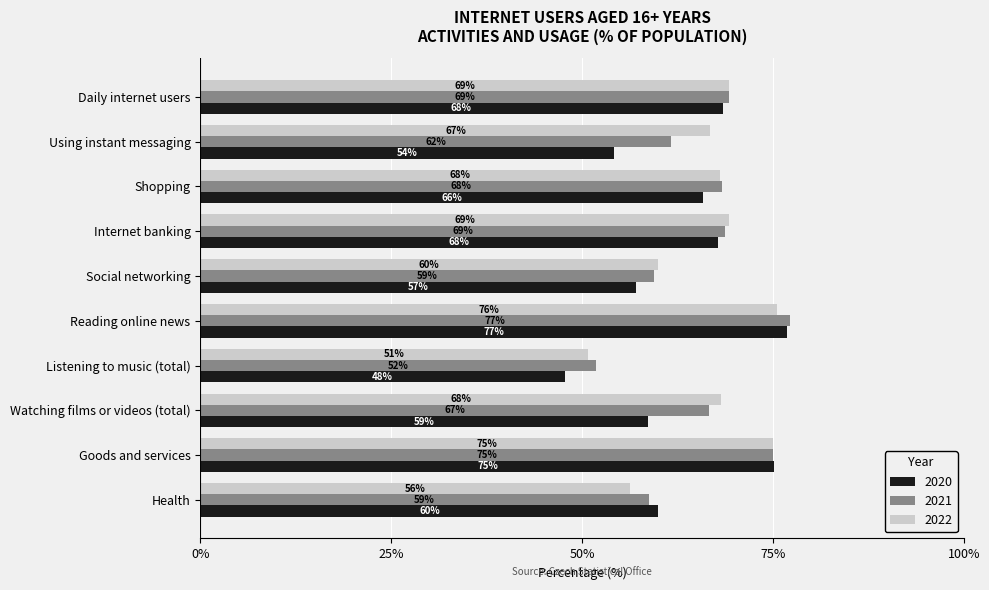

What is the approximate value of 2021 at Health?

58.7